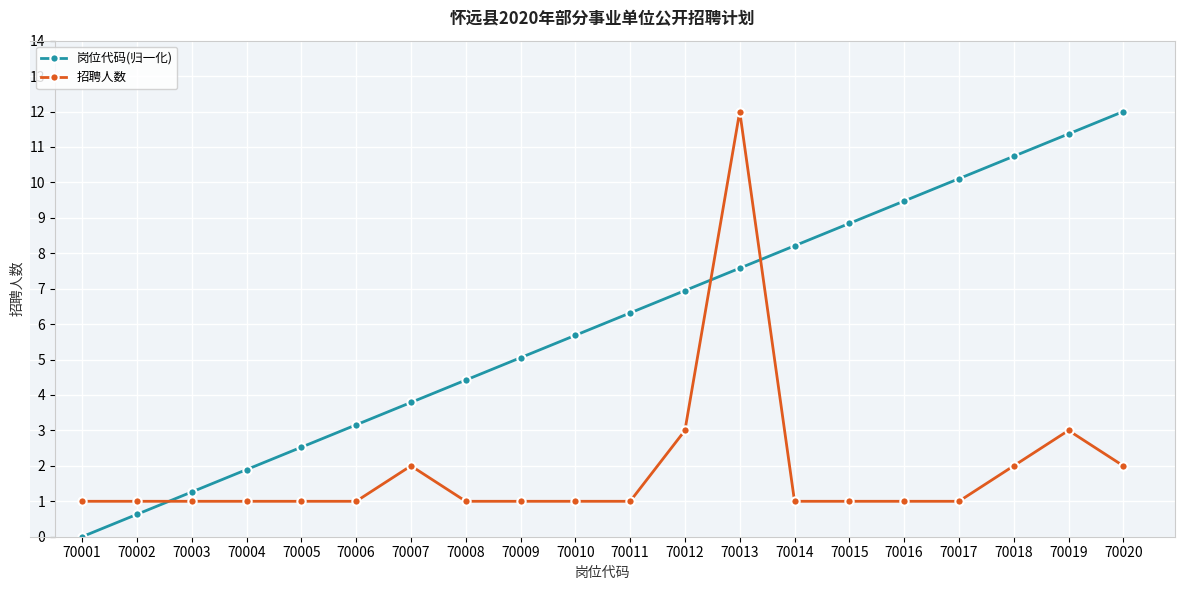

What value does the 招聘人数 series have at 70002?

1.0